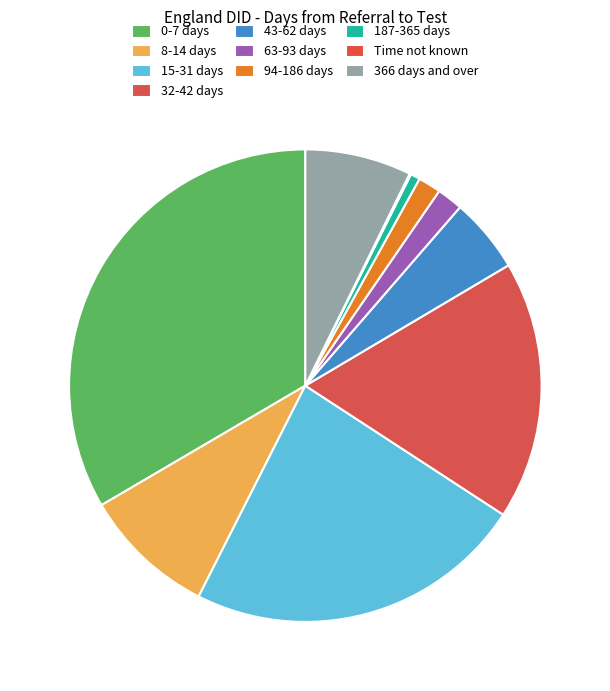

To the nearest percent, what is the average slice percentage?

10%